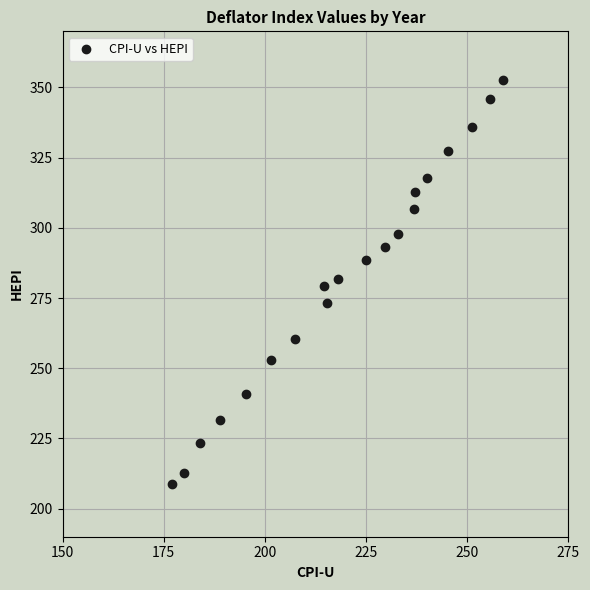

What is the range of X values (max minus min)?

81.7